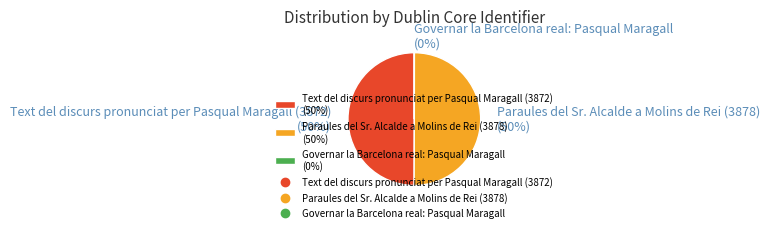

What percentage is the Text del discurs pronunciat per Pasqual Maragall (3872) (50%) slice, to the nearest percent?

50%